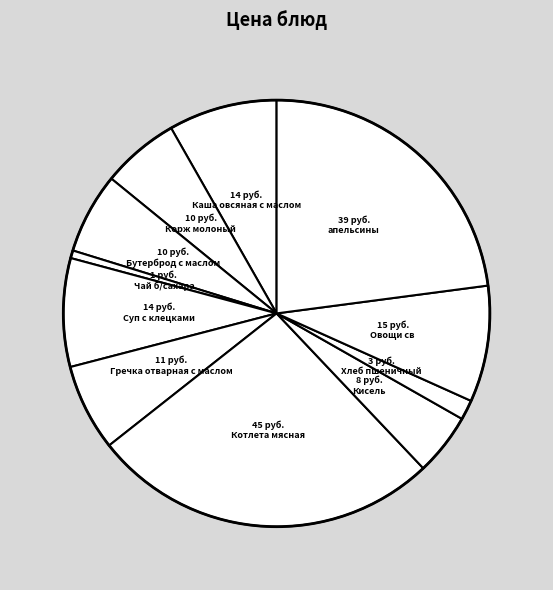

How many segments does this pie chart have?

11